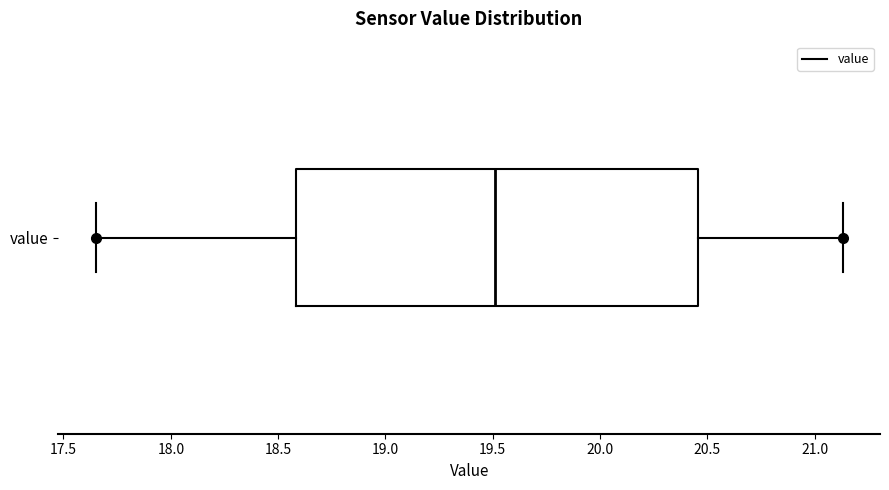

Where is the left edge of the box for value on the x-axis? The values are not printed on the chart, so give them approximately, as read against the axis.

18.60